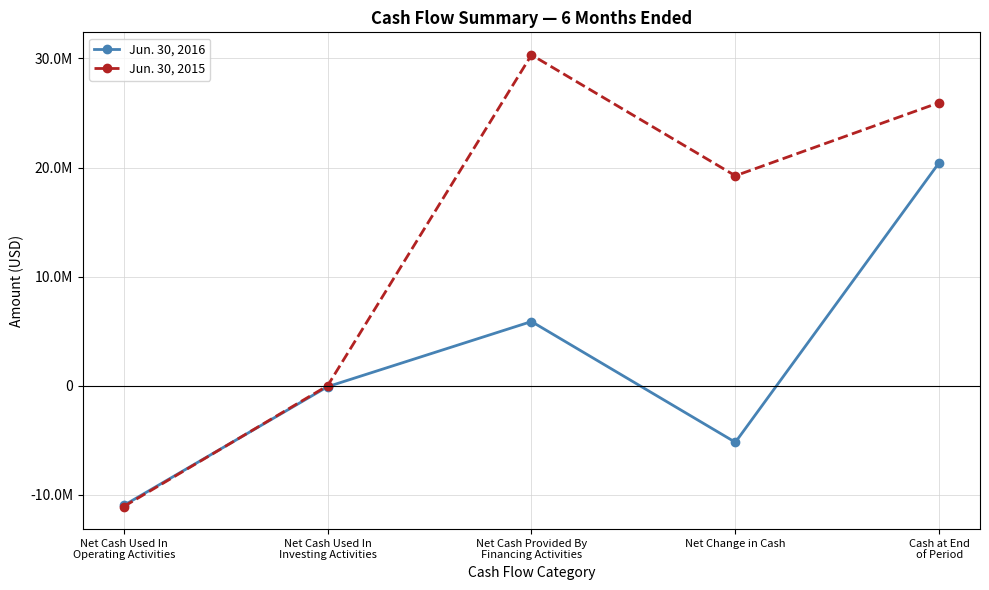

The Jun. 30, 2015 series shows 4909241 at Net Change in Cash. True or false?

False